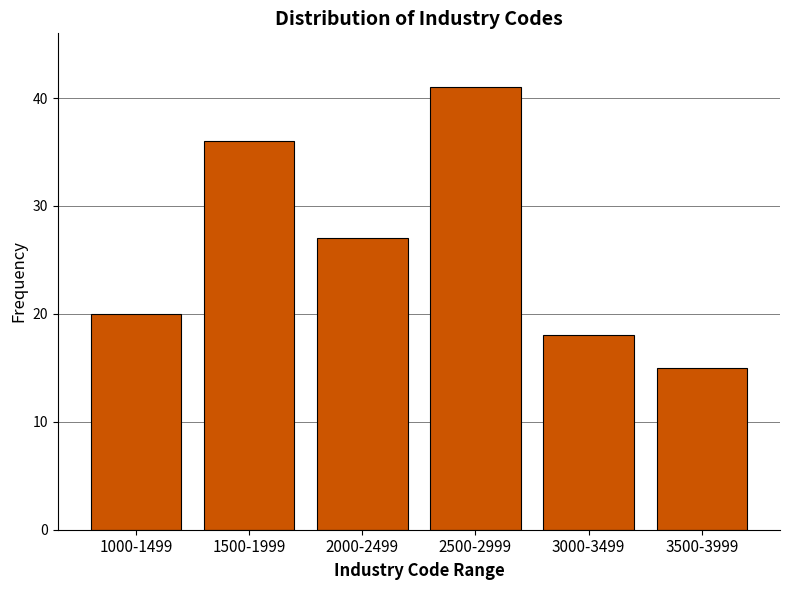

Reading left to right, transcribe all the data shown in this chart.

20	36	27	41	18	15